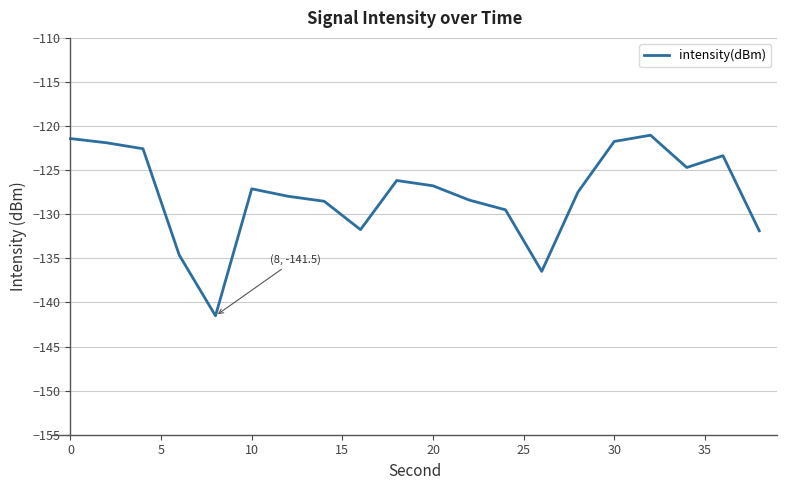

What is the difference between the maximum and minimum values?

20.5